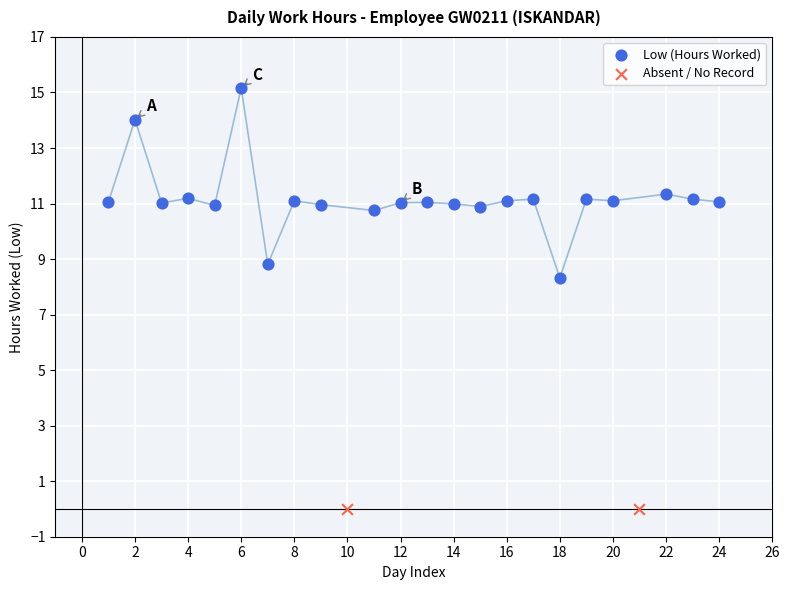

Which series reaches the maximum Y coordinate?

Low (Hours Worked)